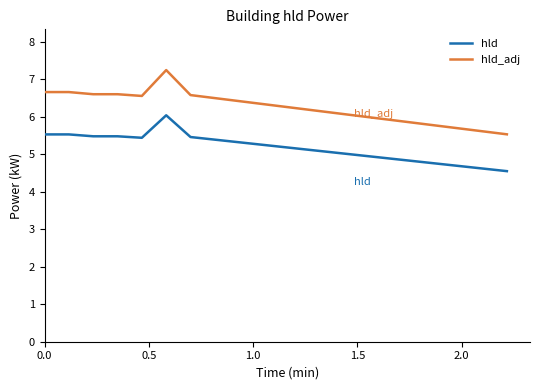

At how many categories does at least one series exceed 4?

20